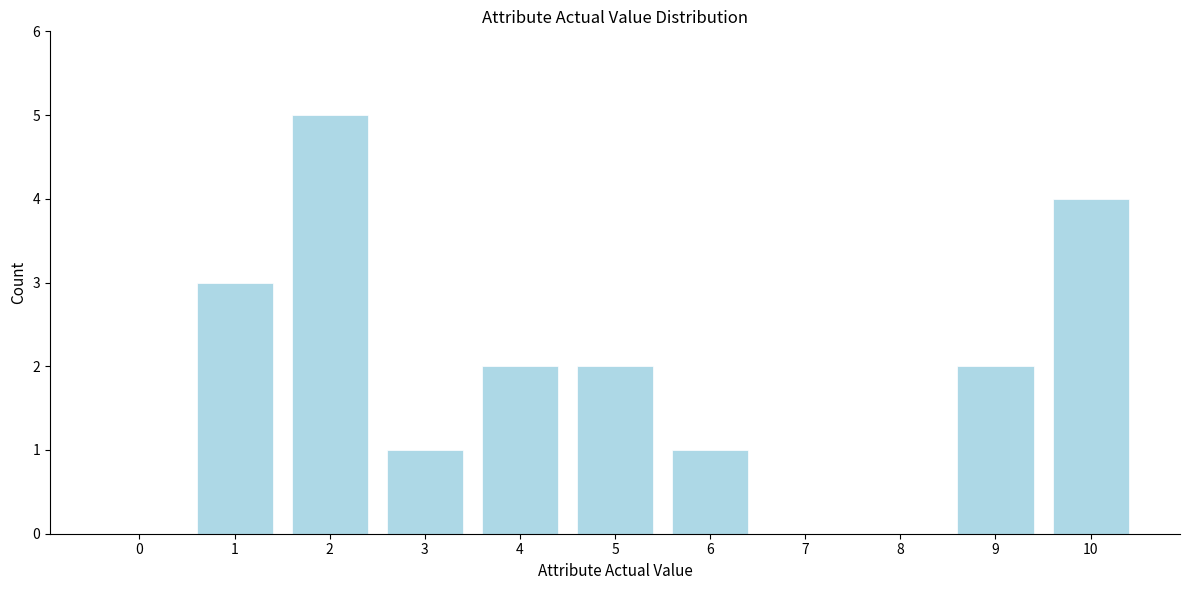

Reading right to left, extract all data points from this chart.

10=4	9=2	8=0	7=0	6=1	5=2	4=2	3=1	2=5	1=3	0=0